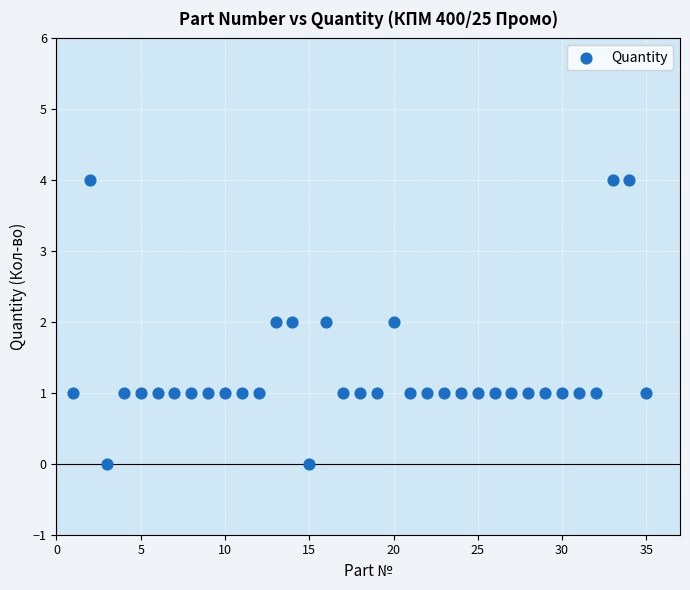

What is the range of X values (max minus min)?

34